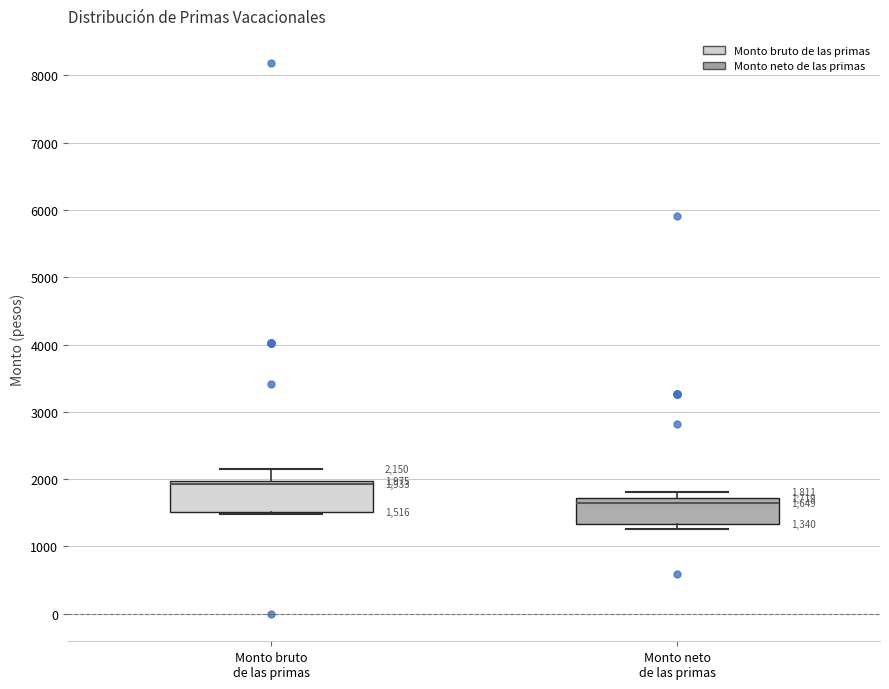

Which box's median line is the highest?

Monto bruto de las primas